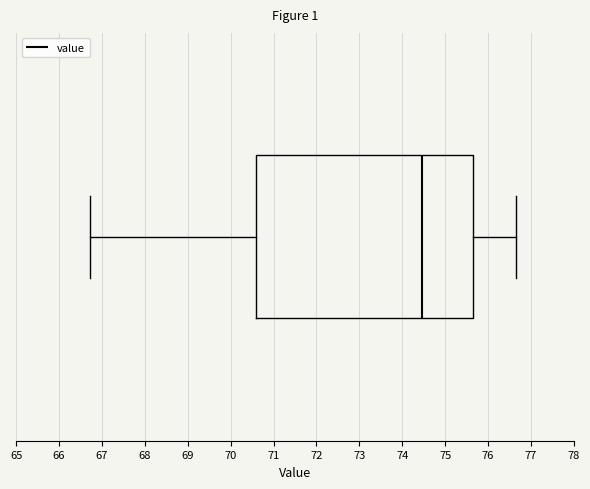

Read this box plot against the x-axis: the position of the median line, the range covered by the box, and the ends of both whiskers. The values are not printed on the chart, so give them approximately, as read against the axis.

median 74.5, box 70.6 to 75.7, whiskers 66.7 to 76.7